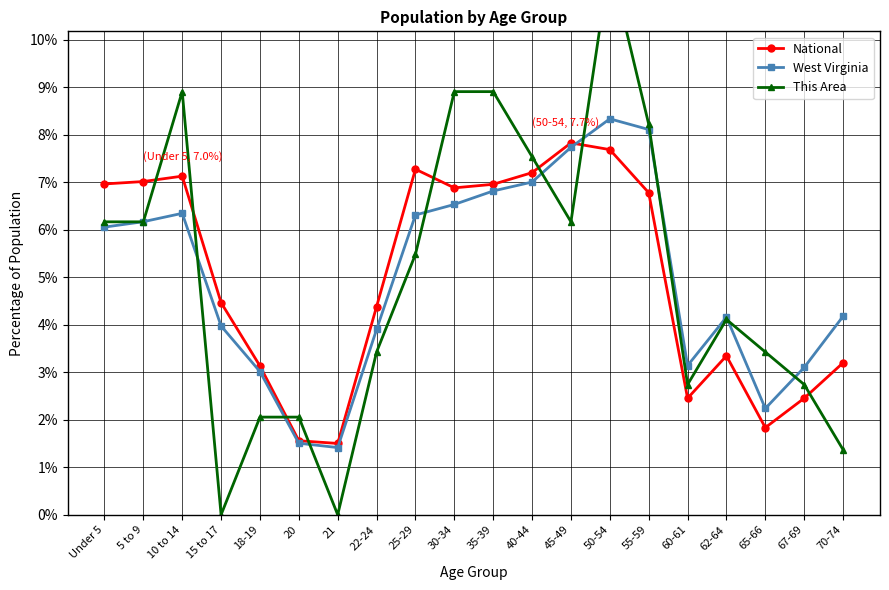

Which has a higher value, 22-24 or 67-69?

22-24